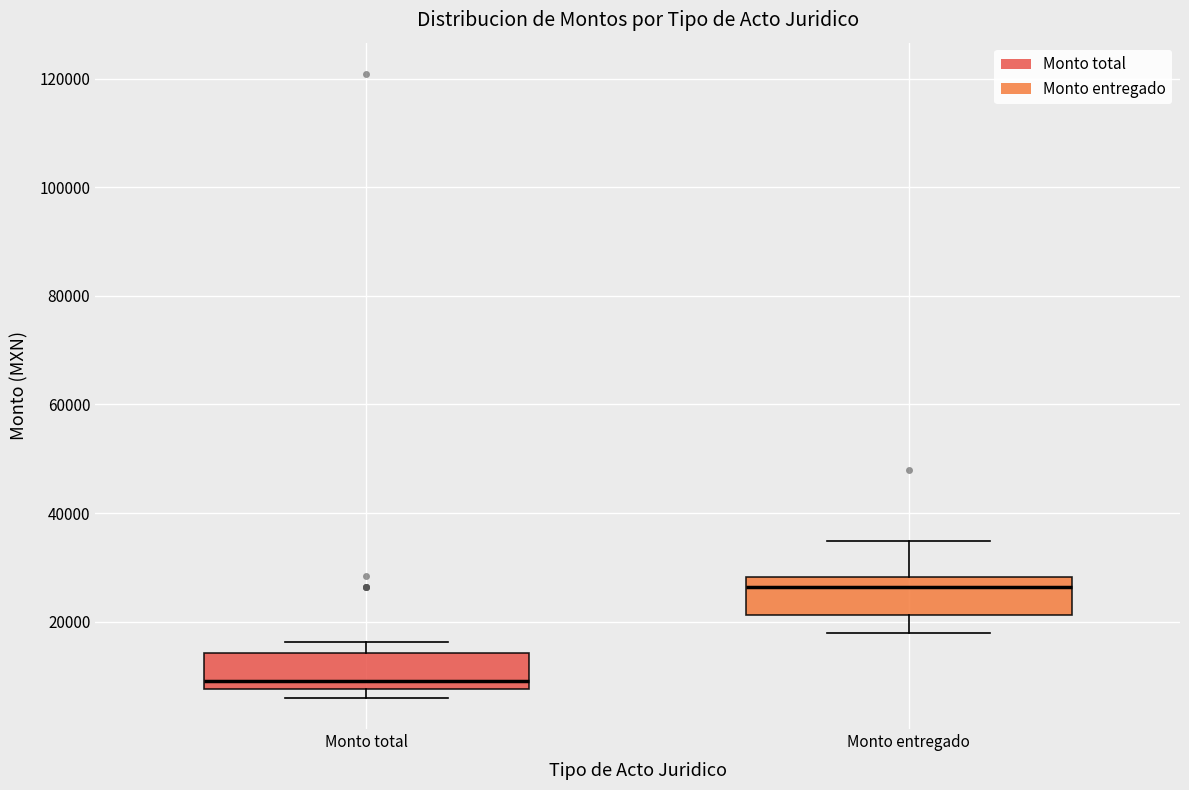

Where is the lower edge of the box for Monto entregado on the y-axis? The values are not printed on the chart, so give them approximately, as read against the axis.

22000